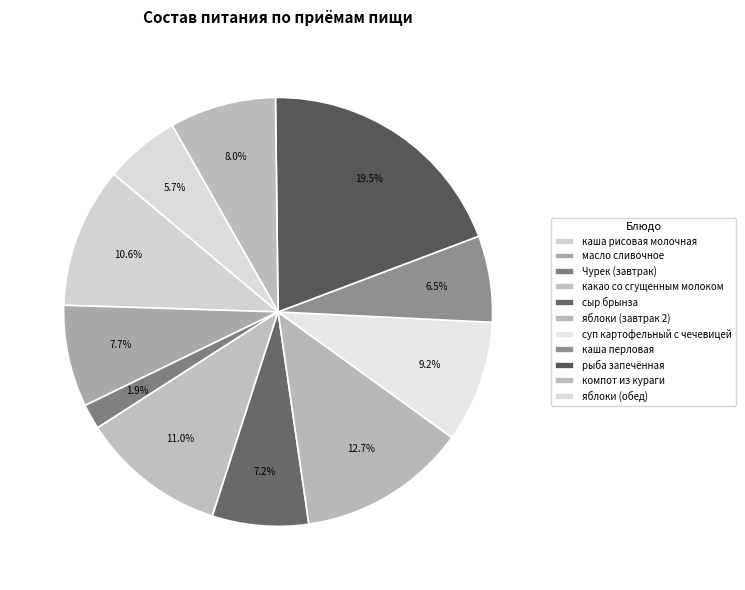

What is the ratio of the value at рыба запечённая to the value at Чурек (завтрак)?

10.2